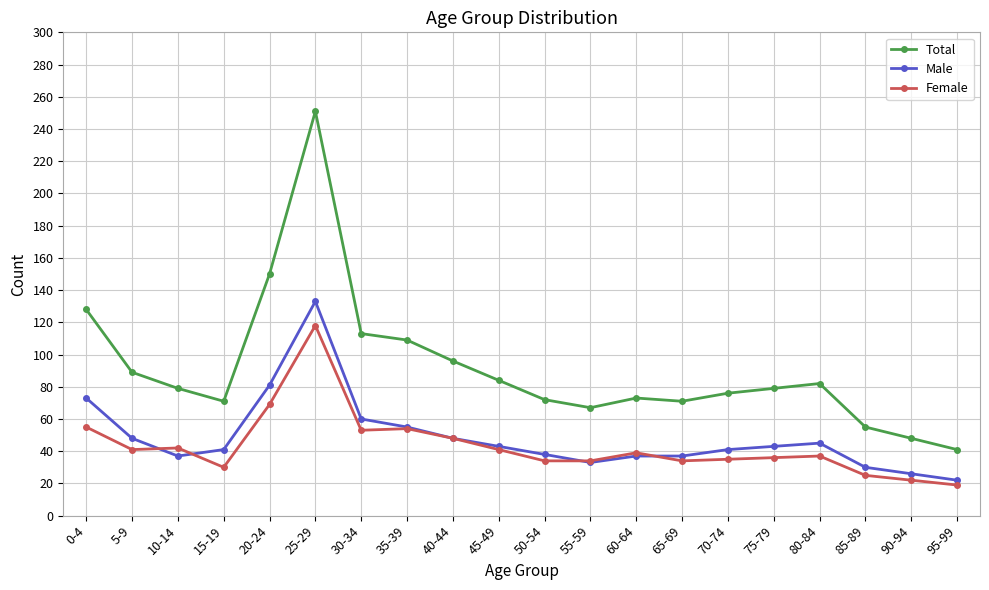

What is the value of the Female point at the 10th from the left?

41